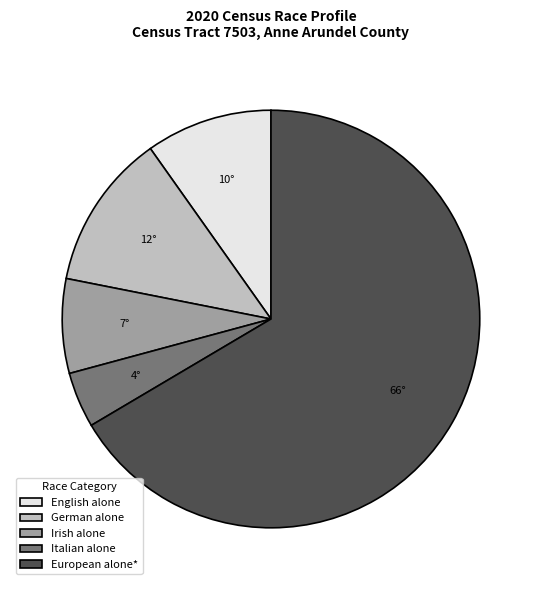

Which has a higher value, German alone or Irish alone?

German alone